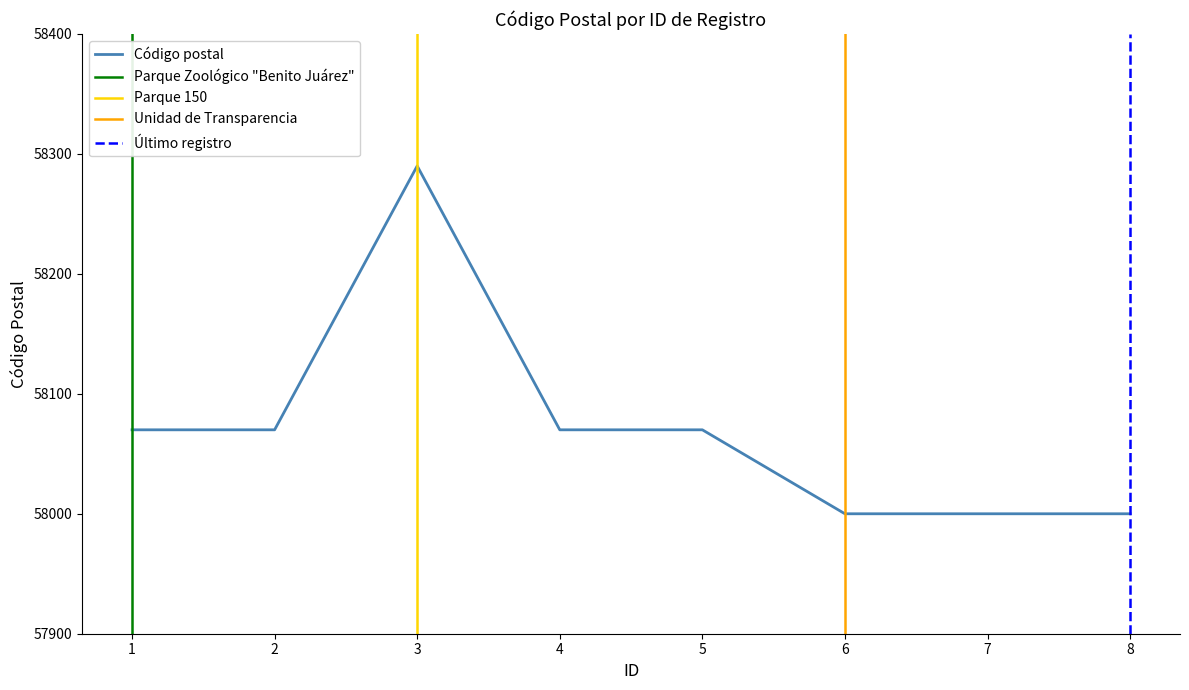

Is it true that the value at 1 is 32597?

False